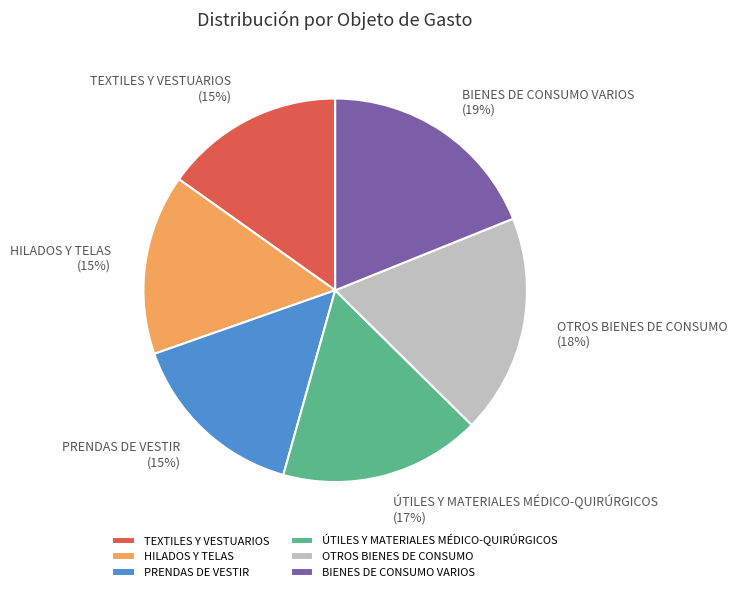

Approximately how many times larger is the value at OTROS BIENES DE CONSUMO compared to HILADOS Y TELAS?

1.2